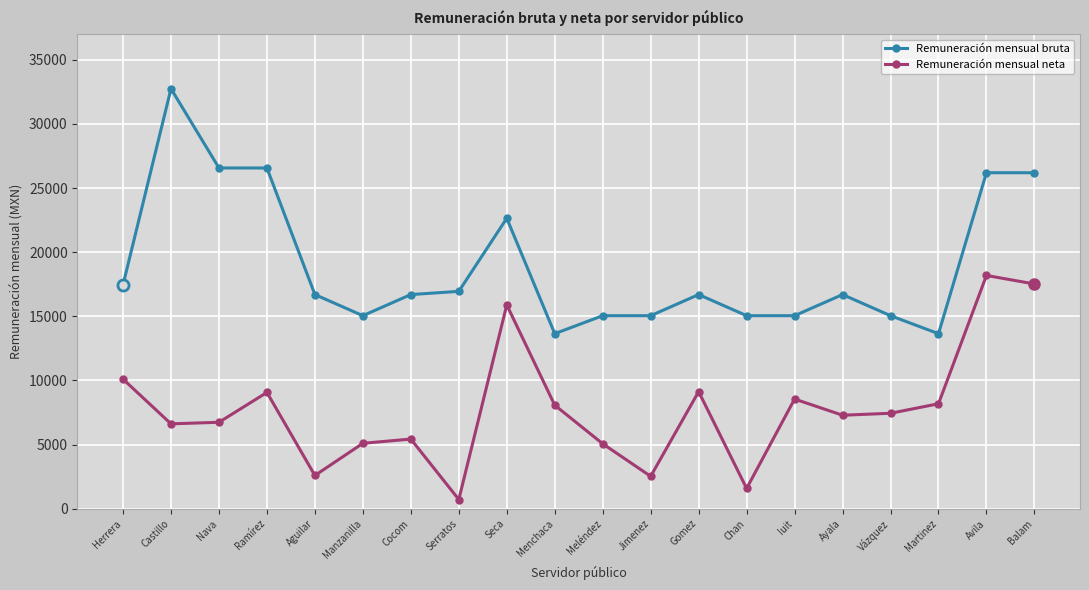

What is the spread (max minus min) of values at Martinez?

5464.7